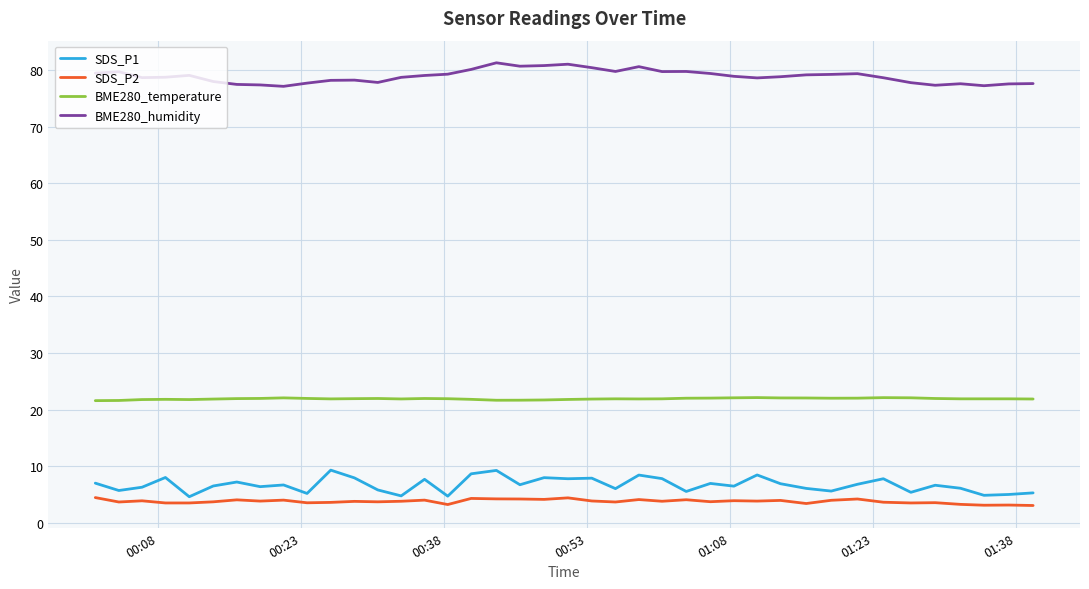

True or false: SDS_P1 and SDS_P2 intersect in this chart.

False